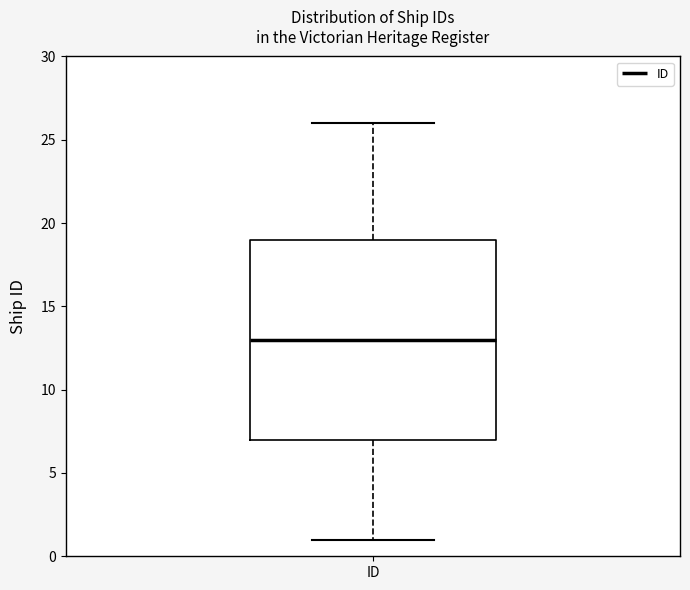

Read this box plot against the y-axis: the position of the median line, the range covered by the box, and the ends of both whiskers. The values are not printed on the chart, so give them approximately, as read against the axis.

median 13, box 7 to 19, whiskers 1 to 26